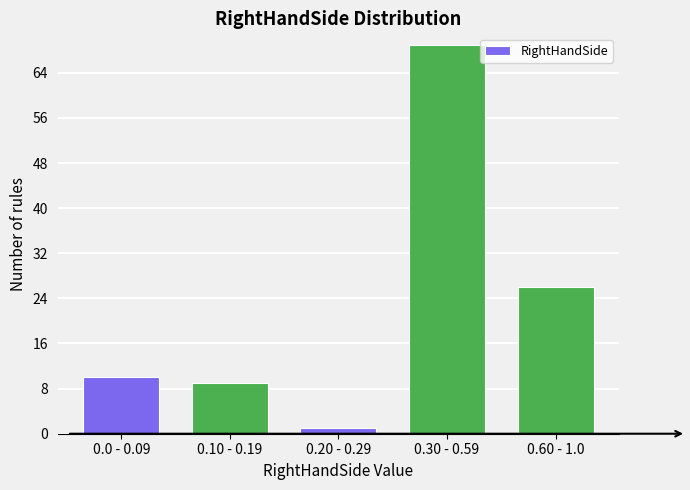

Reading left to right, what are all the values shown in this chart?

10	9	1	69	26